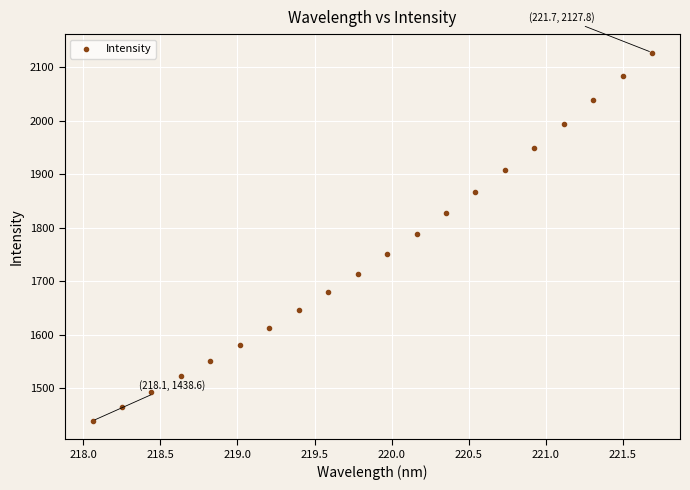

What is the range of Y values (max minus min)?

689.3